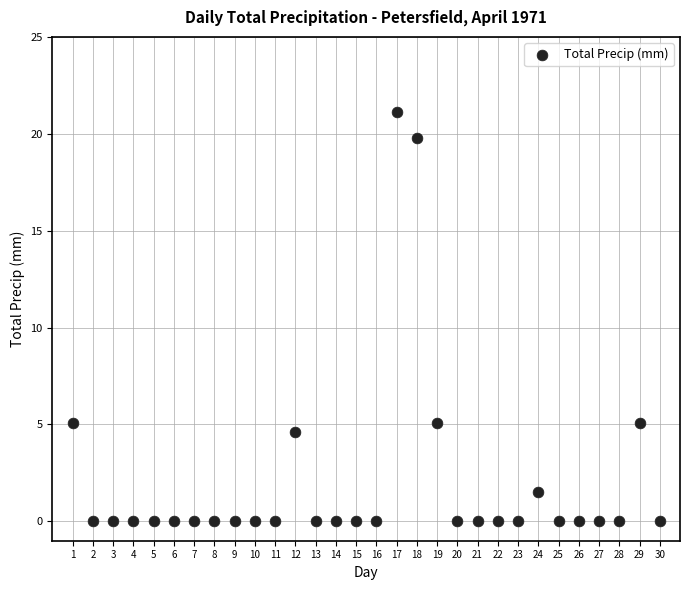

What is the range of X values (max minus min)?

29.0